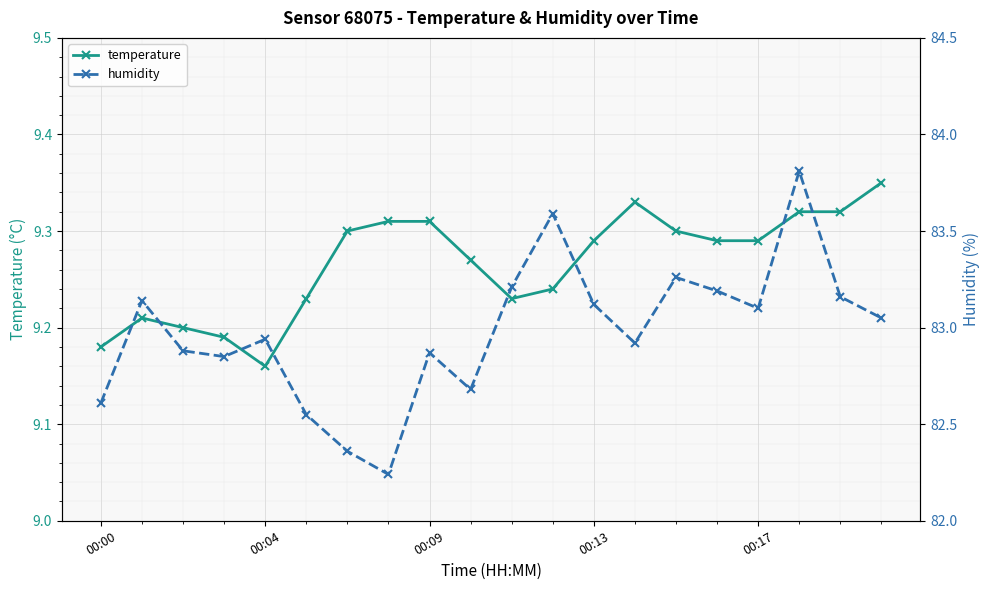

Reading left to right, transcribe all the data shown in this chart.

temperature: 9.2	9.2	9.2	9.2	9.2	9.2	9.3	9.3	9.3	9.3	9.2	9.2	9.3	9.3	9.3	9.3	9.3	9.3	9.3	9.3
humidity: 82.6	83.1	82.9	82.8	82.9	82.5	82.4	82.2	82.9	82.7	83.2	83.6	83.1	82.9	83.3	83.2	83.1	83.8	83.2	83.0